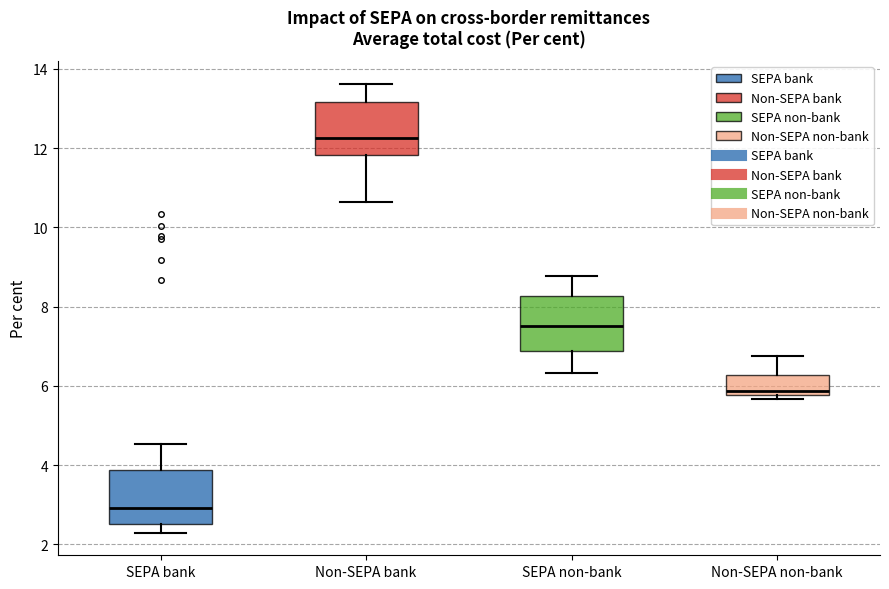

Where is the upper edge of the box for SEPA non-bank on the y-axis? The values are not printed on the chart, so give them approximately, as read against the axis.

8.2